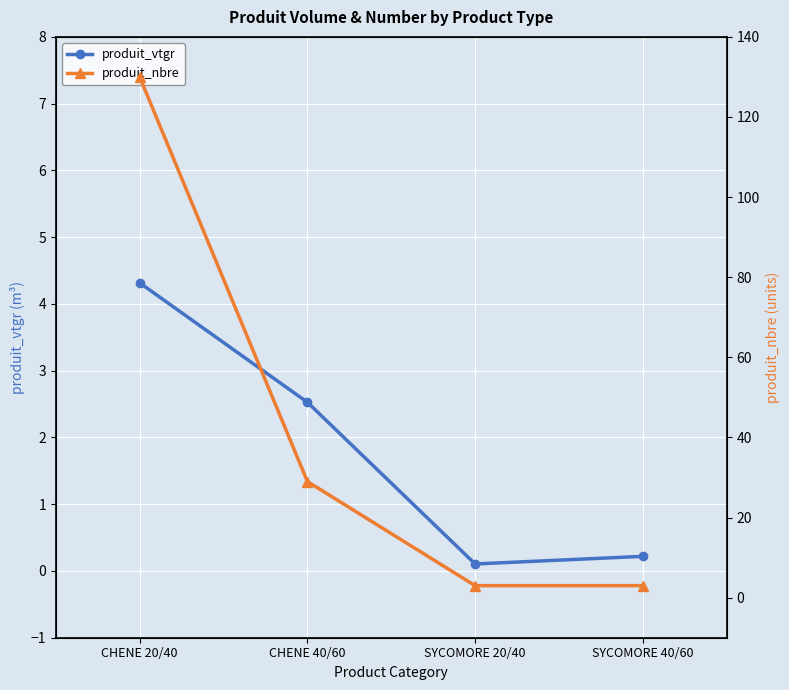

How many data points in produit_nbre are less than 29?

2